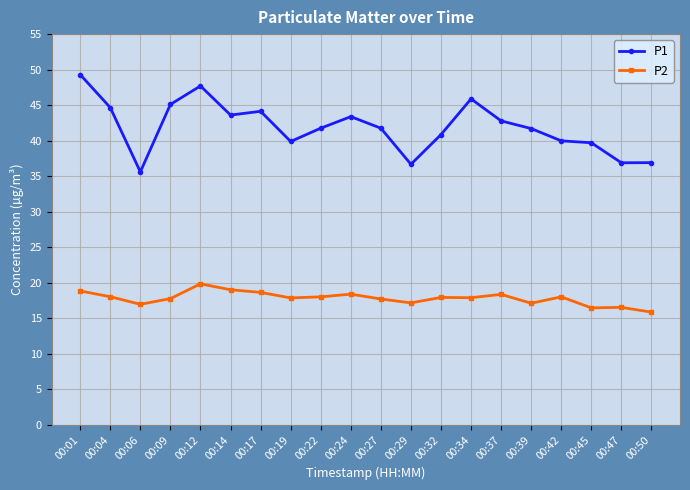

What is the spread (max minus min) of values at 00:19?

22.0